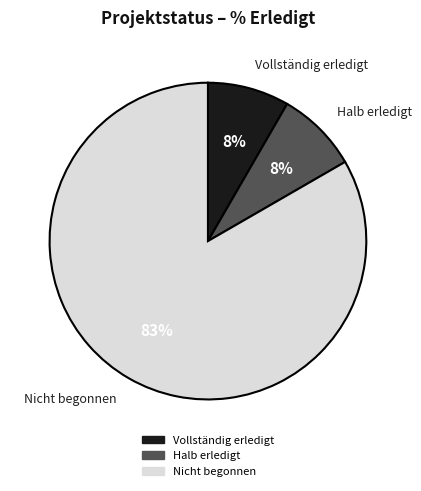

Is the sum of Halb erledigt and Vollständig erledigt greater than half?

No